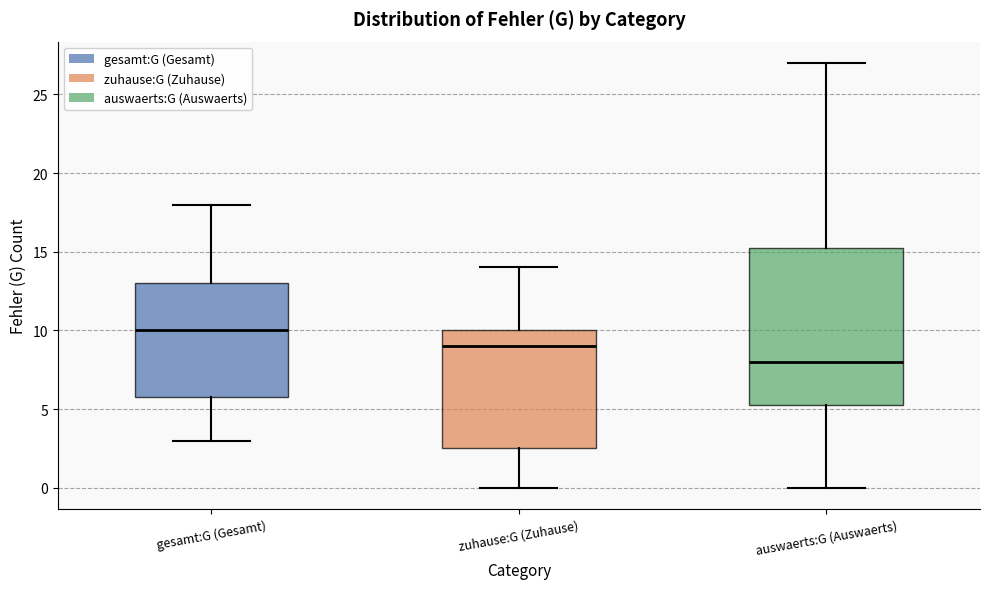

Reading left to right, read every box against the y-axis: the position of its median line, the range the box covers, and the ends of its whiskers. The values are not printed on the chart, so give them approximately, as read against the axis.

gesamt:G (Gesamt): median 10.0, box 6.0 to 13.0, whiskers 3.0 to 18.0
zuhause:G (Zuhause): median 9.0, box 2.5 to 10.0, whiskers 0.0 to 14.0
auswaerts:G (Auswaerts): median 8.0, box 5.5 to 15.5, whiskers 0.0 to 27.0